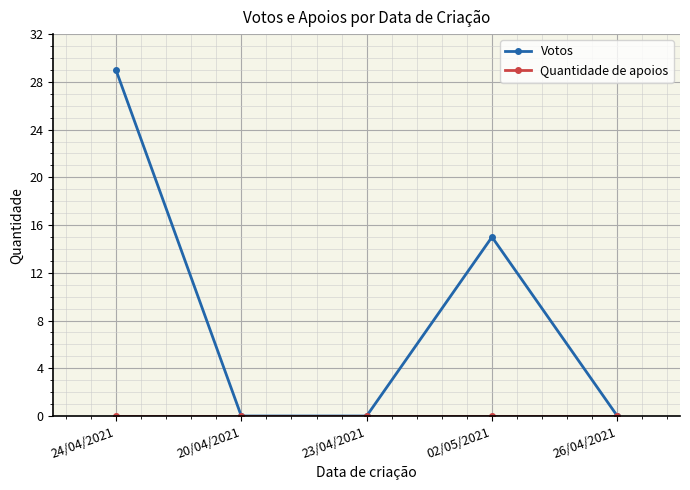

Which series has the largest total across all categories?

Votos